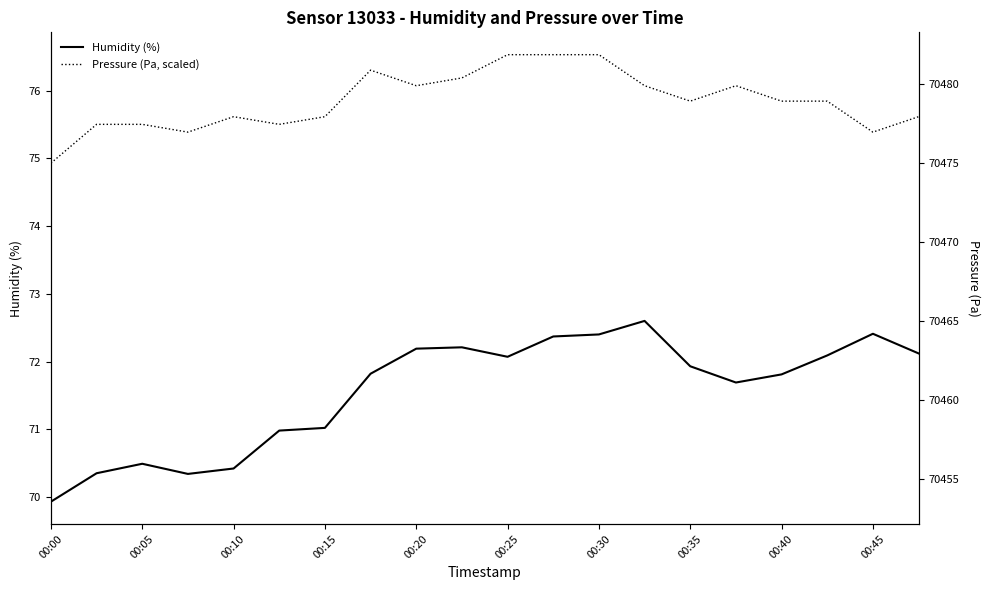

Between 00:40 and 13, which series saw the biggest shift?

Humidity (%)